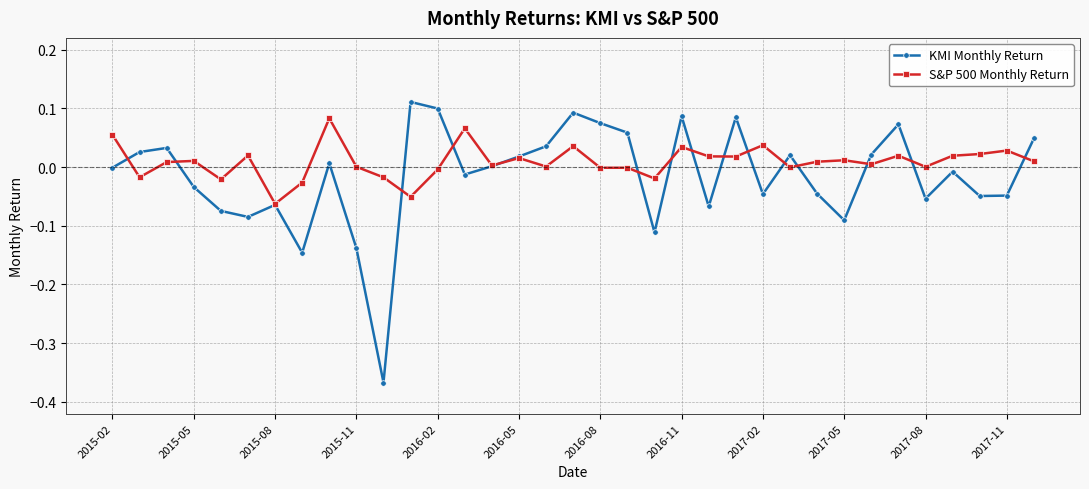

Which series has the widest spread of values?

KMI Monthly Return